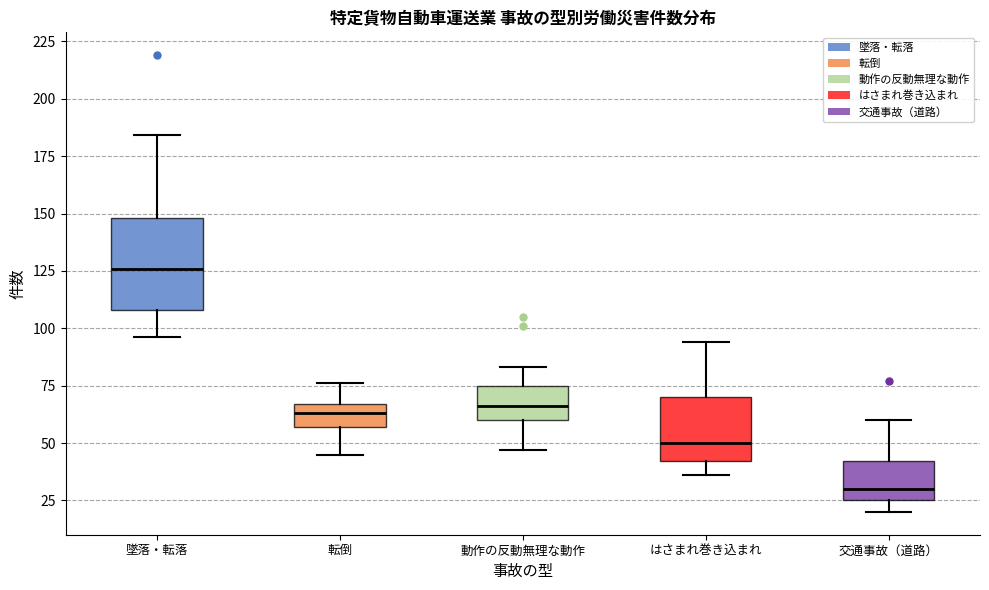

Where does the lower whisker of the box for 墜落・転落 end on the y-axis? The values are not printed on the chart, so give them approximately, as read against the axis.

95